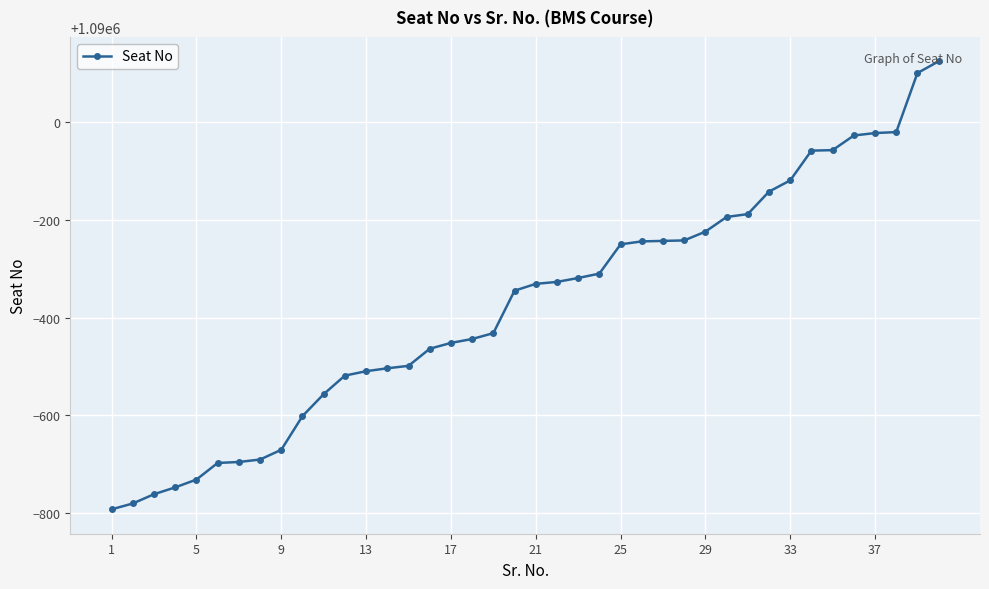

What is the value of the 7th point from the left?

1089304